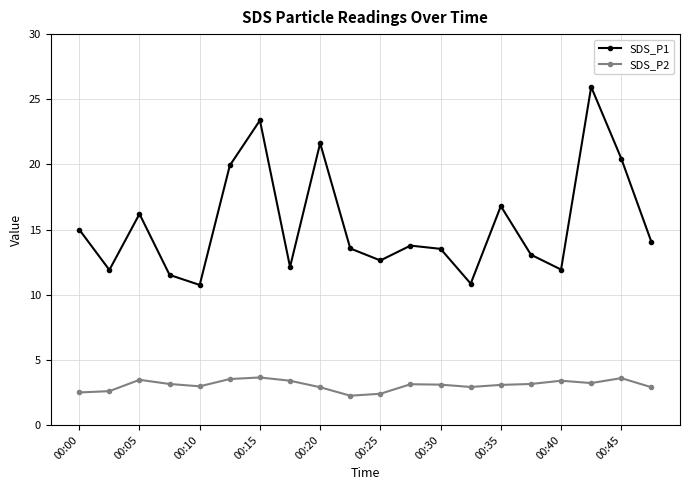

True or false: SDS_P2 and SDS_P1 cross at least once.

False